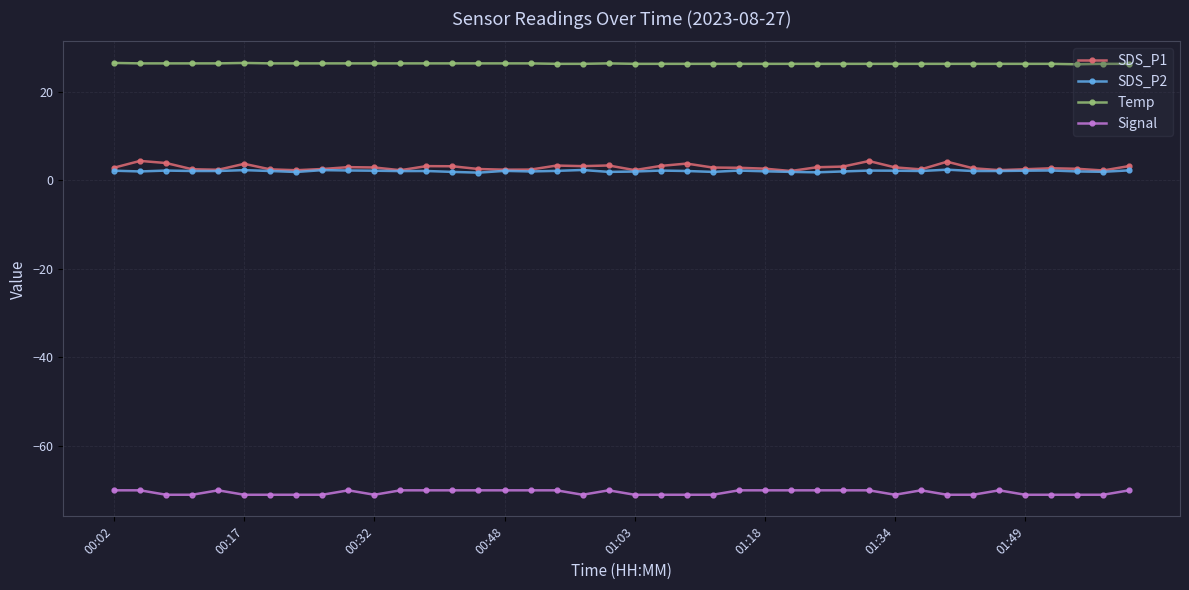

What is the value of the SDS_P1 point at the 37th from the left?

2.7